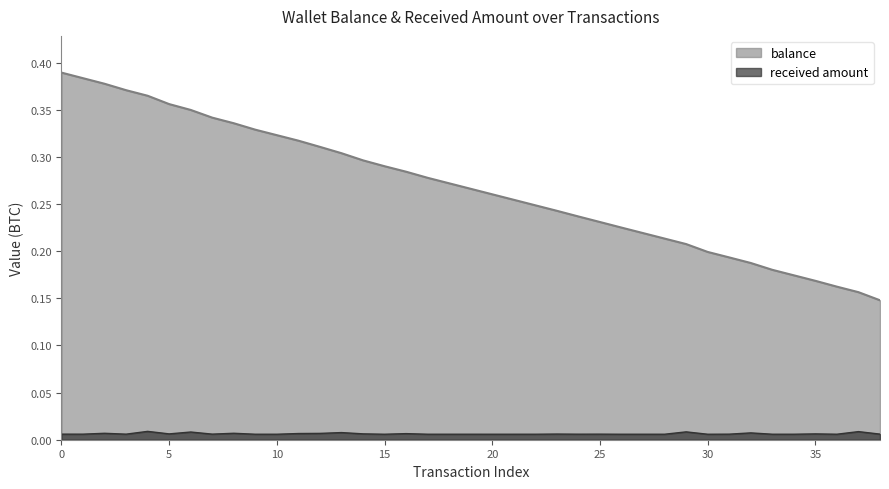

How many lines are shown in the chart?

2